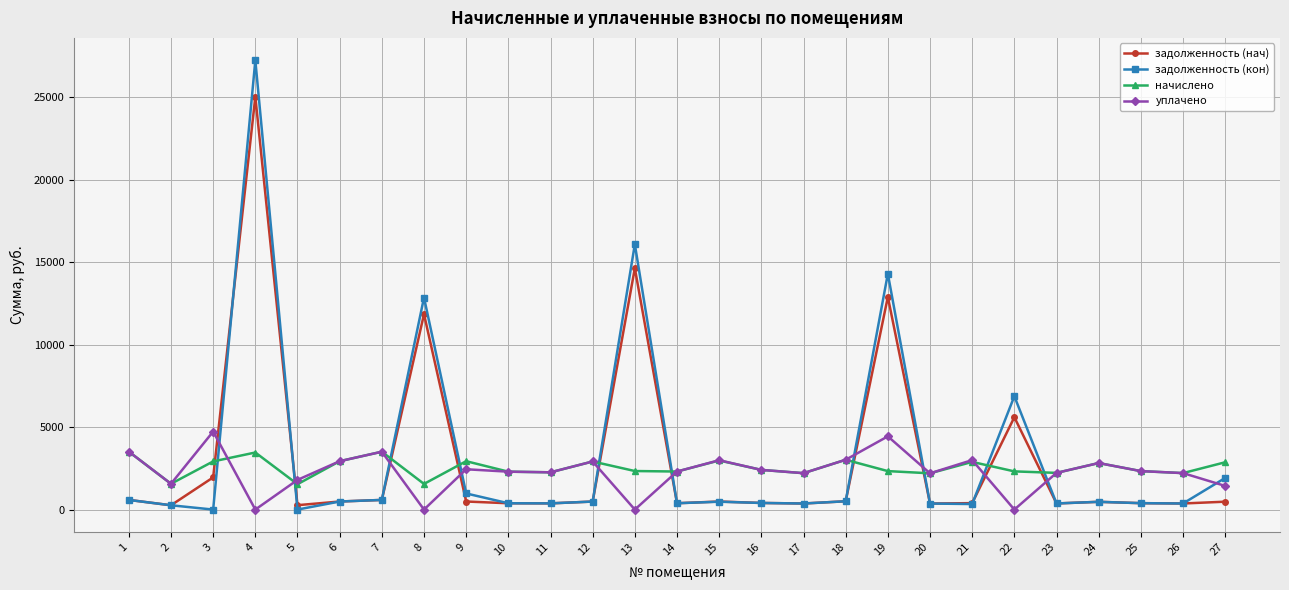

Rank the series at 9 from lowest to highest value.

задолженность (нач), задолженность (кон), уплачено, начислено